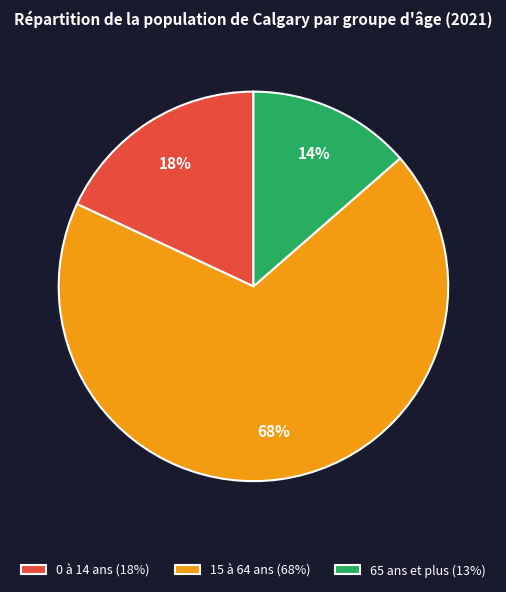

What is the largest slice in the pie chart?

15 à 64 ans